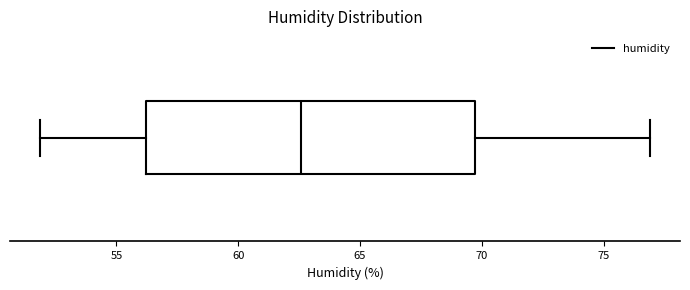

Where does the left whisker of the box end on the x-axis? The values are not printed on the chart, so give them approximately, as read against the axis.

52.0